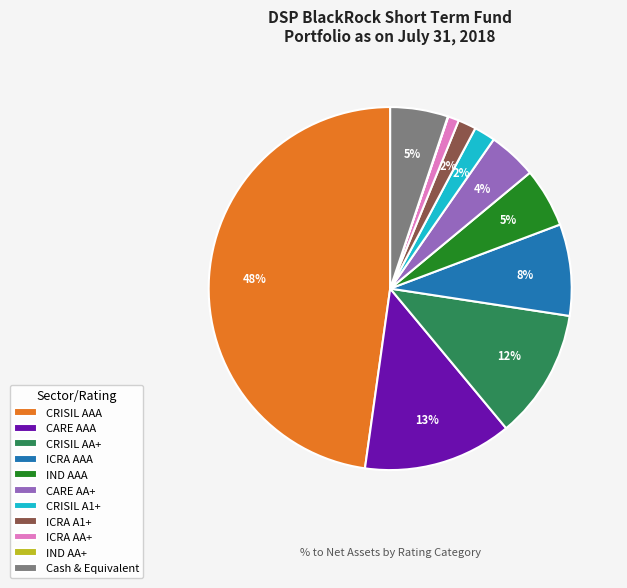

To the nearest percent, what is the combined percentage of CRISIL AA+ and ICRA AAA?

20%